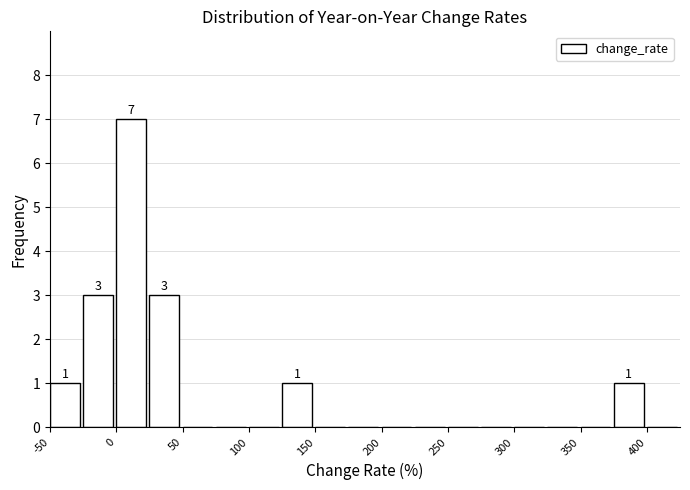

Over which range of the x-axis is the bar tallest?

0 to 25